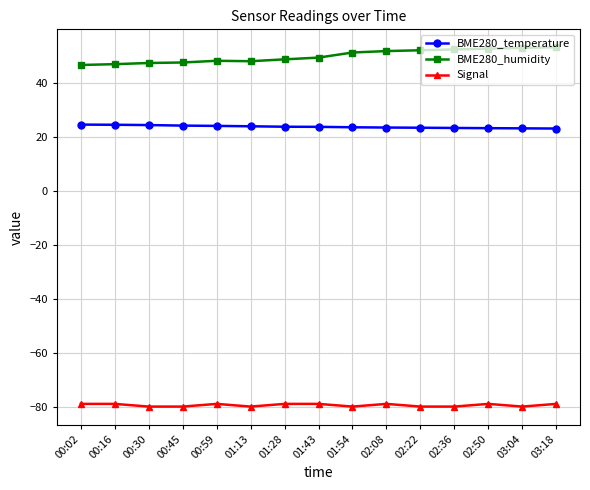

What is the greatest value displayed?

53.2